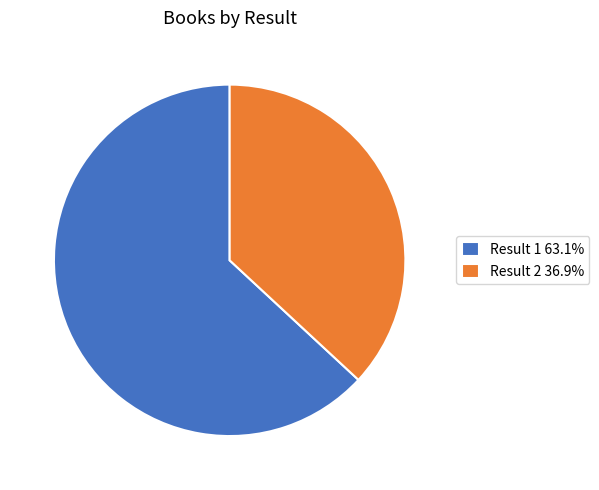

Approximately how many times larger is the value at Result 2 36.9% compared to Result 1 63.1%?

0.6